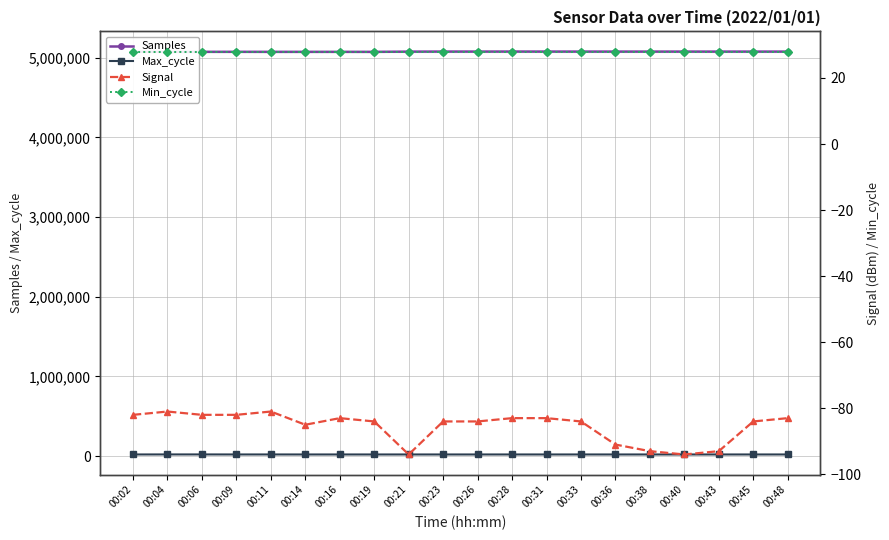

At which category does the chart reach its peak across all series?

00:28